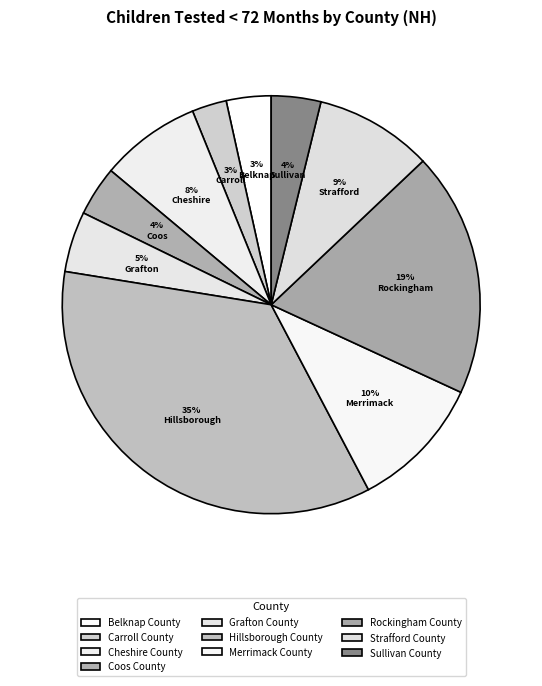

Is the sum of Strafford County and Carroll County greater than half?

No